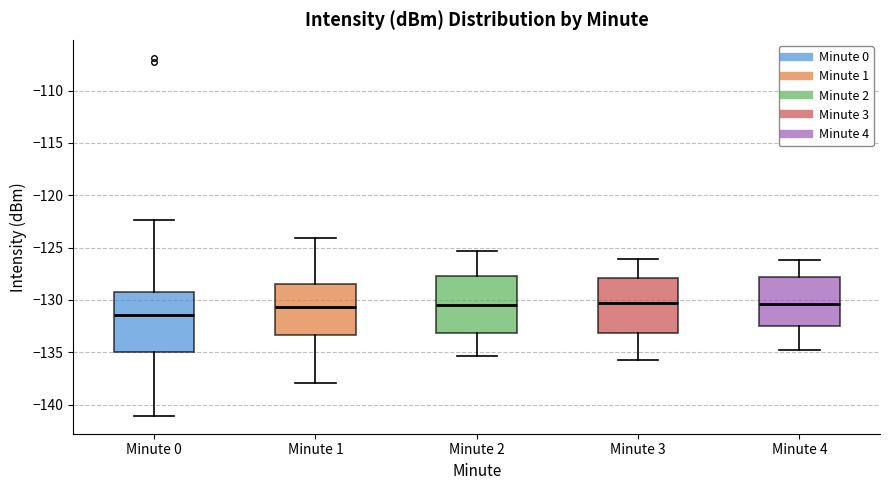

Reading left to right, read every box against the y-axis: the position of its median line, the range the box covers, and the ends of its whiskers. The values are not printed on the chart, so give them approximately, as read against the axis.

Minute 0: median -131.5, box -135.0 to -129.5, whiskers -141.0 to -122.5
Minute 1: median -130.5, box -133.5 to -128.5, whiskers -138.0 to -124.0
Minute 2: median -130.5, box -133.0 to -127.5, whiskers -135.5 to -125.5
Minute 3: median -130.5, box -133.0 to -128.0, whiskers -135.5 to -126.0
Minute 4: median -130.5, box -132.5 to -128.0, whiskers -135.0 to -126.0